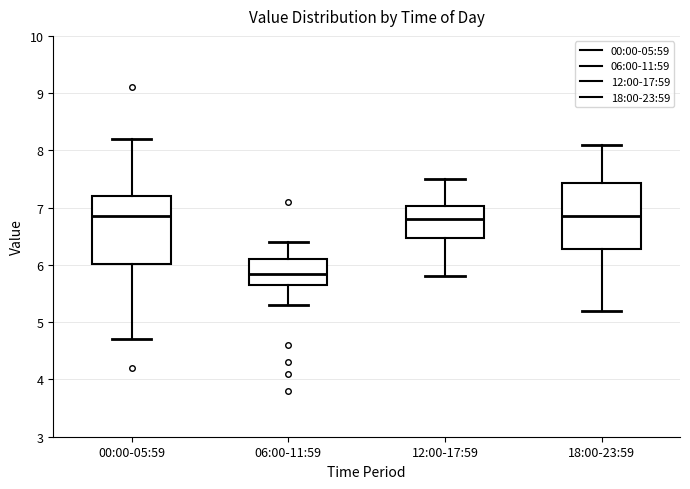

Reading left to right, transcribe this box plot: for each box, give where its median line is, the range the box spans, and where its two whiskers end, as read against the y-axis. The values are not printed on the chart, so give them approximately, as read against the axis.

00:00-05:59: median 6.9, box 6.0 to 7.2, whiskers 4.7 to 8.2
06:00-11:59: median 5.9, box 5.7 to 6.1, whiskers 5.3 to 6.4
12:00-17:59: median 6.8, box 6.5 to 7.0, whiskers 5.8 to 7.5
18:00-23:59: median 6.9, box 6.3 to 7.4, whiskers 5.2 to 8.1